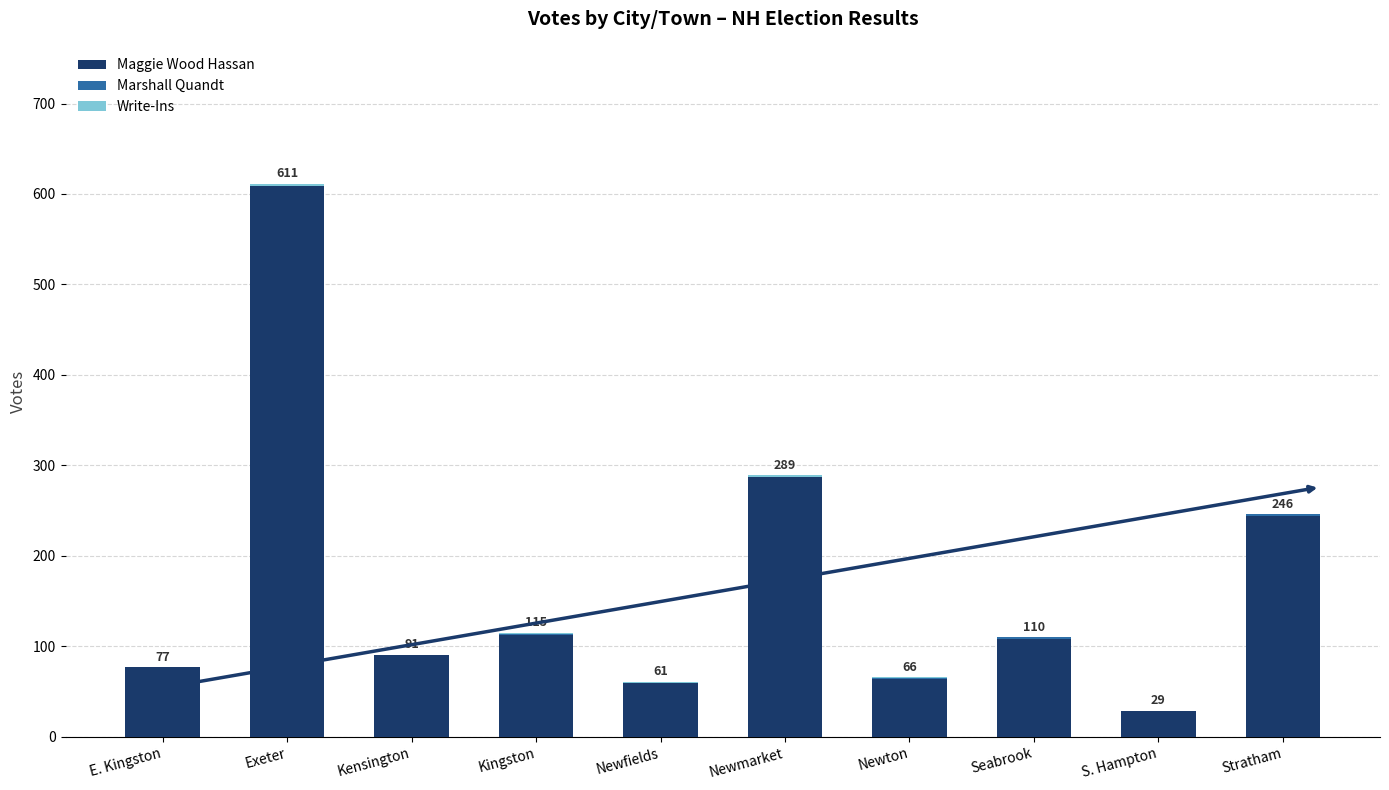

At which category is the sum across all series the highest?

Exeter